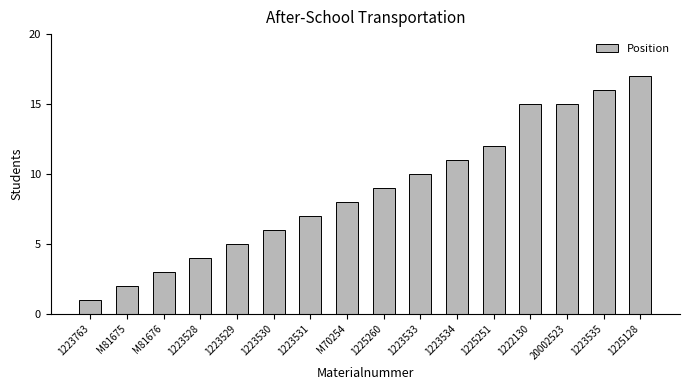

What is the difference between the second highest and second lowest values?

14